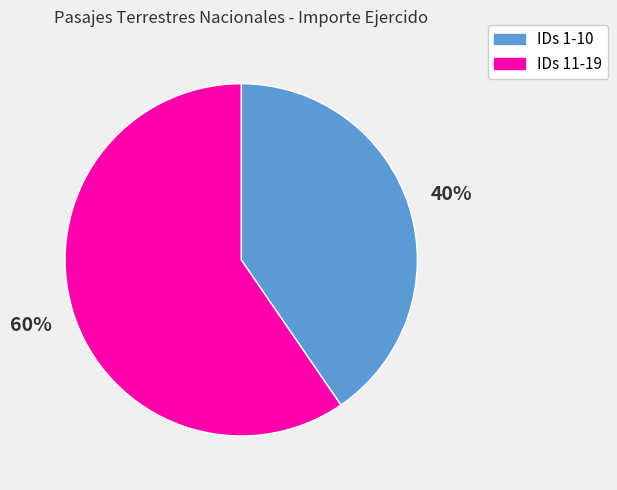

Count the number of slices in the pie.

2